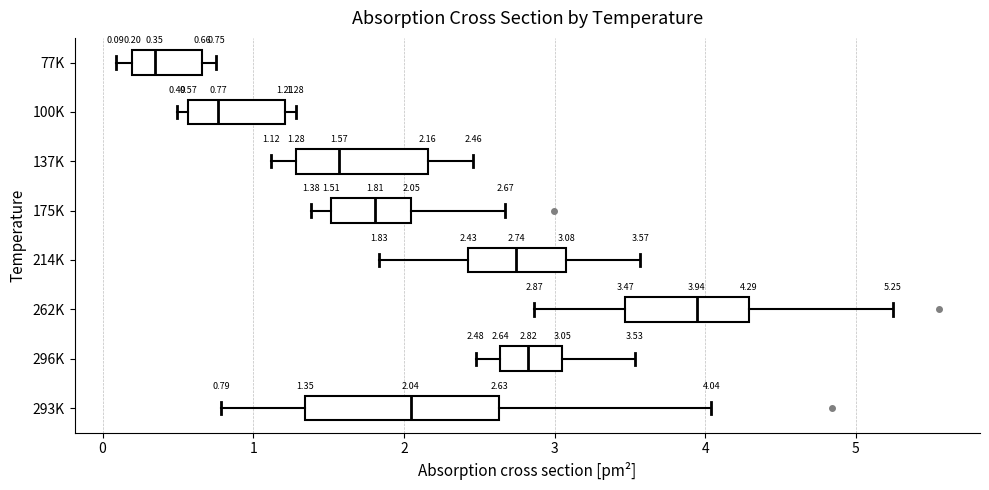

Which box's median line is the furthest to the left?

77K